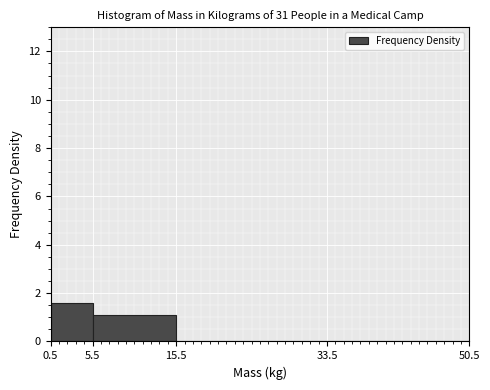

Reading left to right, transcribe this chart: for each bar, give the range it covers on the x-axis and its height. The values are not printed on the chart, so give them approximately, as read against the axis.

0.5 to 5.5: 1.6
5.5 to 15.5: 1.2
15.5 to 33.5: 0
33.5 to 50.5: 0